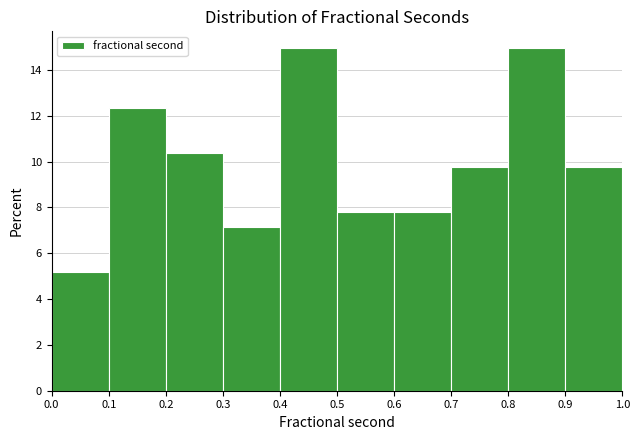

Reading left to right, transcribe this chart: for each bar, give the range it covers on the x-axis and its height. The values are not printed on the chart, so give them approximately, as read against the axis.

0.0 to 0.1: 5.2
0.1 to 0.2: 12.4
0.2 to 0.3: 10.4
0.3 to 0.4: 7.2
0.4 to 0.5: 15.0
0.5 to 0.6: 7.8
0.6 to 0.7: 7.8
0.7 to 0.8: 9.8
0.8 to 0.9: 15.0
0.9 to 1.0: 9.8